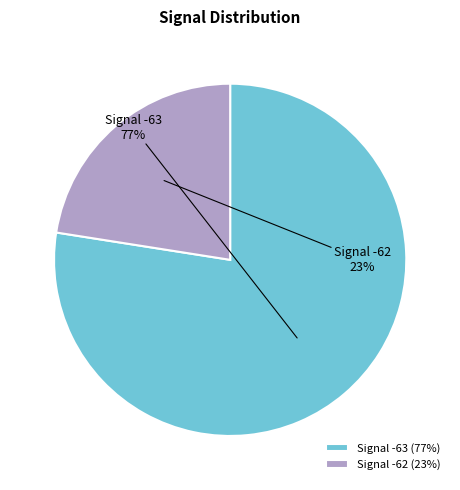

Is there a majority slice in this chart?

Yes